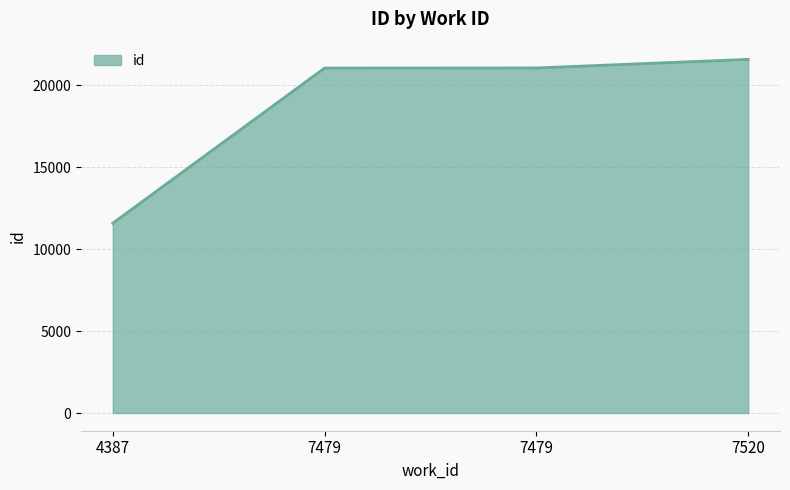

Count the number of categories in the chart.

4